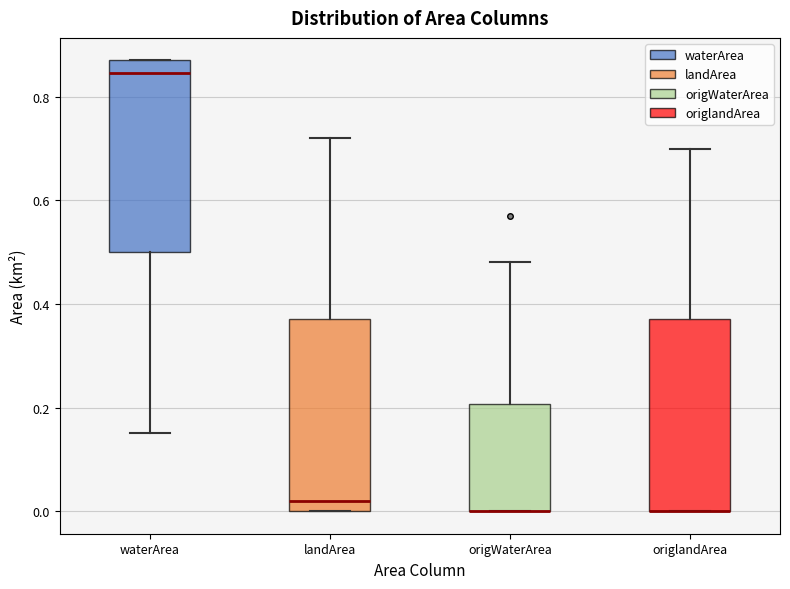

Reading left to right, transcribe this box plot: for each box, give where its median line is, the range the box spans, and where its two whiskers end, as read against the y-axis. The values are not printed on the chart, so give them approximately, as read against the axis.

waterArea: median 0.84, box 0.50 to 0.88, whiskers 0.16 to 0.88
landArea: median 0.02, box 0.00 to 0.38, whiskers 0.00 to 0.72
origWaterArea: median 0.00 (drawn on the box's lower edge), box 0.00 to 0.20, whiskers 0.00 to 0.48
origlandArea: median 0.00 (drawn on the box's lower edge), box 0.00 to 0.38, whiskers 0.00 to 0.70